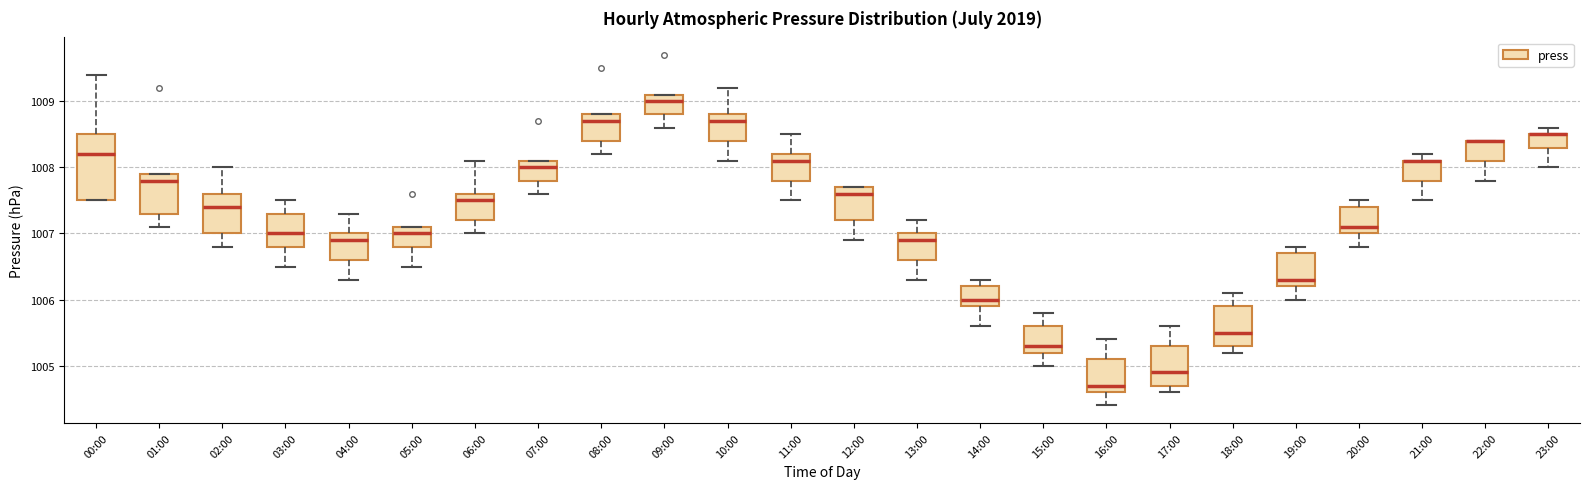

Reading left to right, read every box against the y-axis: the position of its median line, the range the box covers, and the ends of its whiskers. The values are not printed on the chart, so give them approximately, as read against the axis.

00:00: median 1008.2, box 1007.5 to 1008.5, whiskers 1007.5 to 1009.4
01:00: median 1007.8, box 1007.3 to 1007.9, whiskers 1007.1 to 1007.9
02:00: median 1007.4, box 1007.0 to 1007.6, whiskers 1006.8 to 1008.0
03:00: median 1007.0, box 1006.8 to 1007.3, whiskers 1006.5 to 1007.5
04:00: median 1006.9, box 1006.6 to 1007.0, whiskers 1006.3 to 1007.3
05:00: median 1007.0, box 1006.8 to 1007.1, whiskers 1006.5 to 1007.1
06:00: median 1007.5, box 1007.2 to 1007.6, whiskers 1007.0 to 1008.1
07:00: median 1008.0, box 1007.8 to 1008.1, whiskers 1007.6 to 1008.1
08:00: median 1008.7, box 1008.4 to 1008.8, whiskers 1008.2 to 1008.8
09:00: median 1009.0, box 1008.8 to 1009.1, whiskers 1008.6 to 1009.1
10:00: median 1008.7, box 1008.4 to 1008.8, whiskers 1008.1 to 1009.2
11:00: median 1008.1, box 1007.8 to 1008.2, whiskers 1007.5 to 1008.5
12:00: median 1007.6, box 1007.2 to 1007.7, whiskers 1006.9 to 1007.7
13:00: median 1006.9, box 1006.6 to 1007.0, whiskers 1006.3 to 1007.2
14:00: median 1006.0, box 1005.9 to 1006.2, whiskers 1005.6 to 1006.3
15:00: median 1005.3, box 1005.2 to 1005.6, whiskers 1005.0 to 1005.8
16:00: median 1004.7, box 1004.6 to 1005.1, whiskers 1004.4 to 1005.4
17:00: median 1004.9, box 1004.7 to 1005.3, whiskers 1004.6 to 1005.6
18:00: median 1005.5, box 1005.3 to 1005.9, whiskers 1005.2 to 1006.1
19:00: median 1006.3, box 1006.2 to 1006.7, whiskers 1006.0 to 1006.8
20:00: median 1007.1, box 1007.0 to 1007.4, whiskers 1006.8 to 1007.5
21:00: median 1008.1 (drawn on the box's upper edge), box 1007.8 to 1008.1, whiskers 1007.5 to 1008.2
22:00: median 1008.4 (drawn on the box's upper edge), box 1008.1 to 1008.4, whiskers 1007.8 to 1008.4
23:00: median 1008.5 (drawn on the box's upper edge), box 1008.3 to 1008.5, whiskers 1008.0 to 1008.6